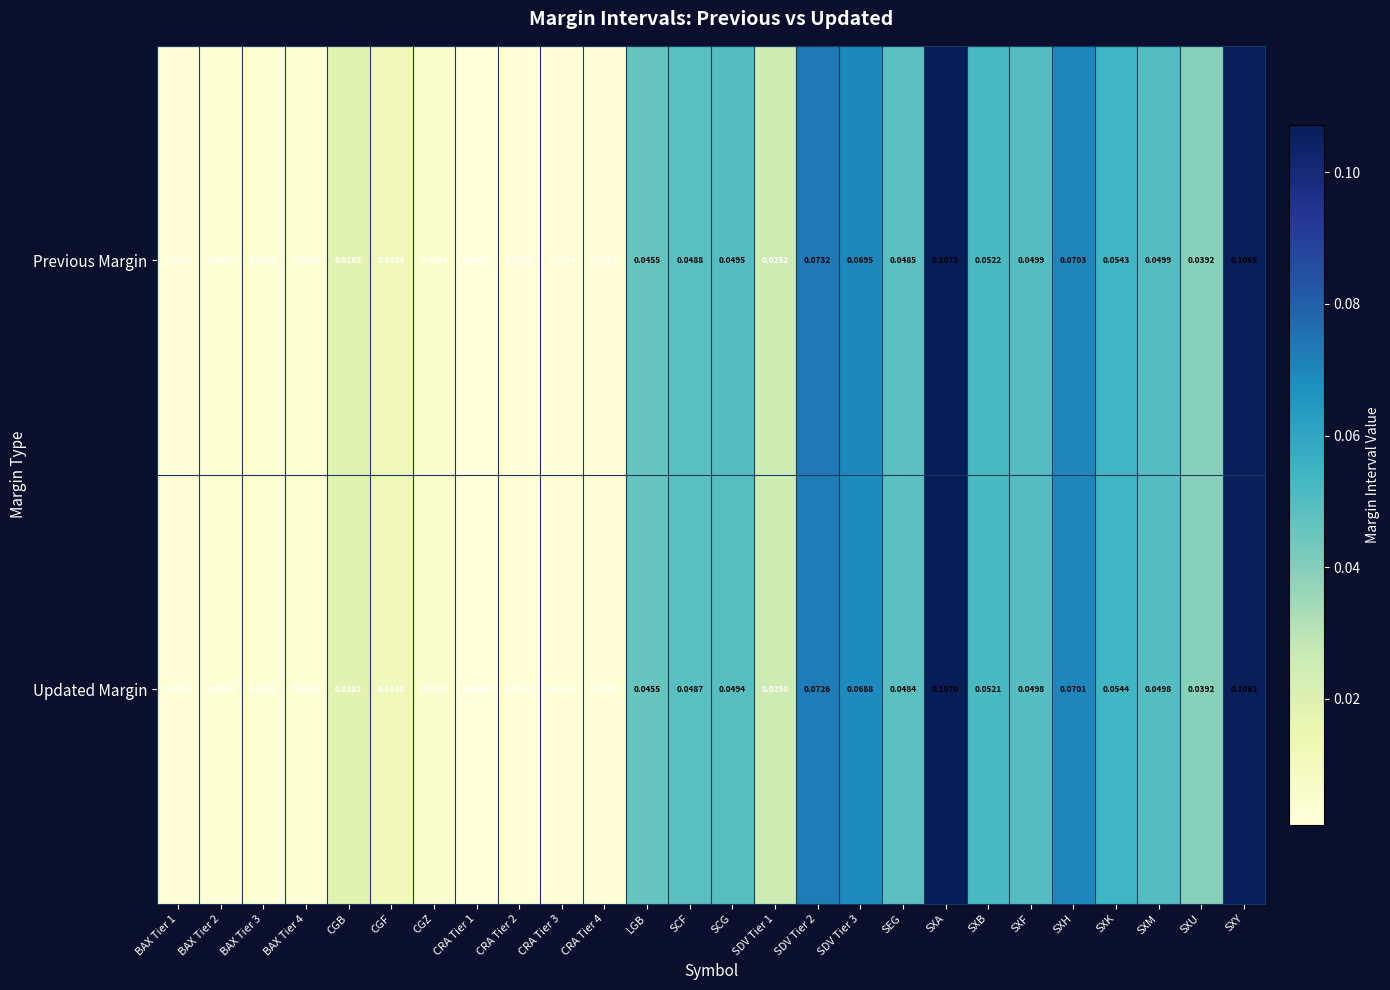

At which category is the sum across all series the highest?

SXA